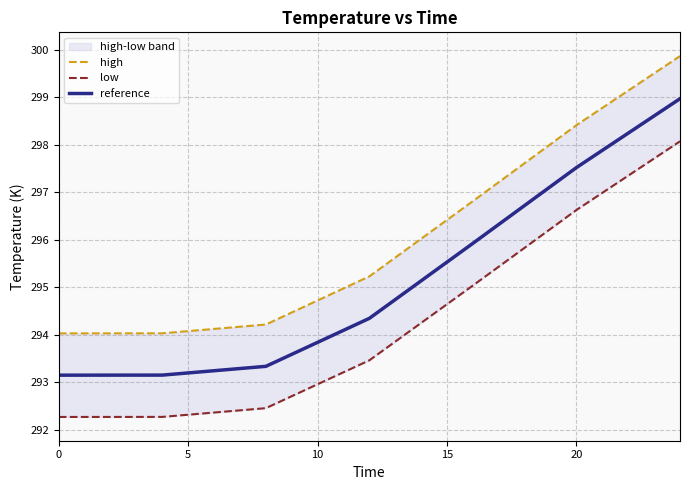

What is the minimum value for reference?

293.1